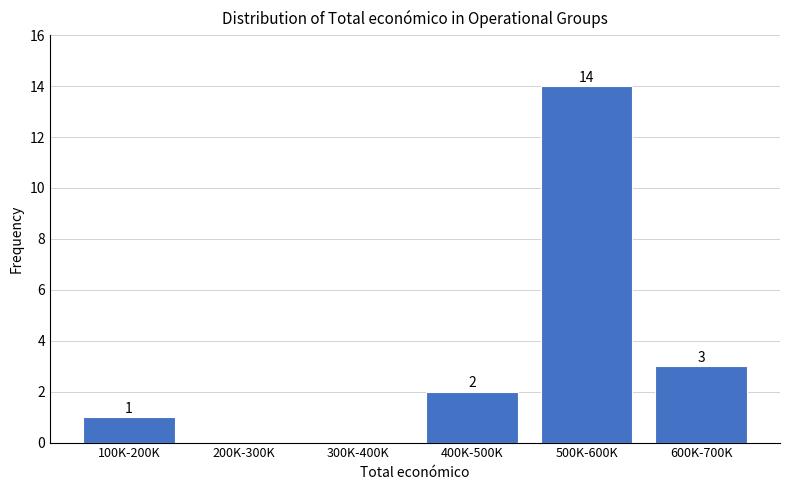

Reading right to left, transcribe all the data shown in this chart.

600K-700K=3	500K-600K=14	400K-500K=2	300K-400K=0	200K-300K=0	100K-200K=1